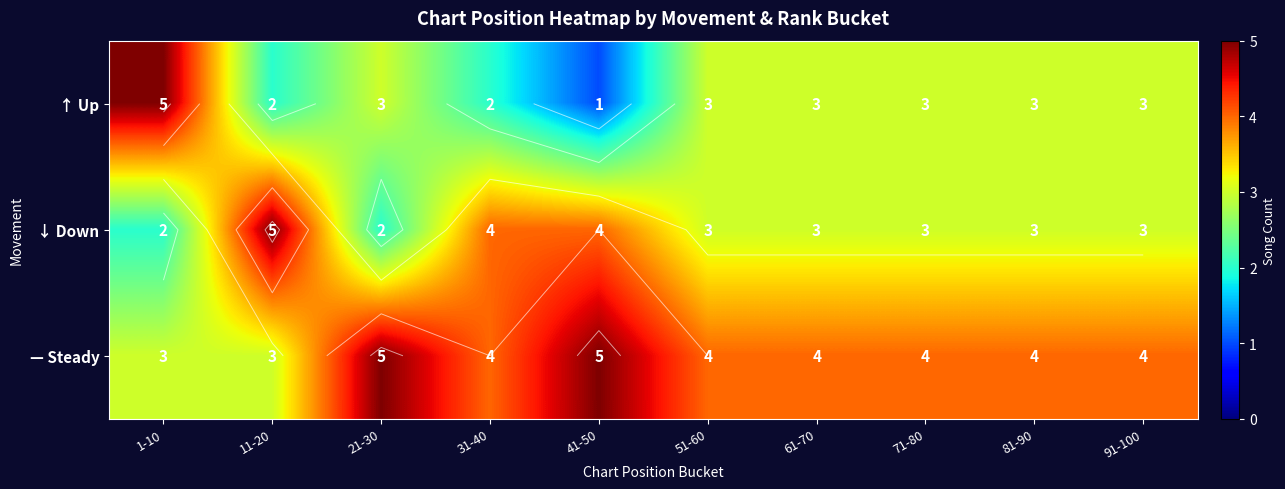

Which has a higher value, 51-60 or 31-40?

51-60